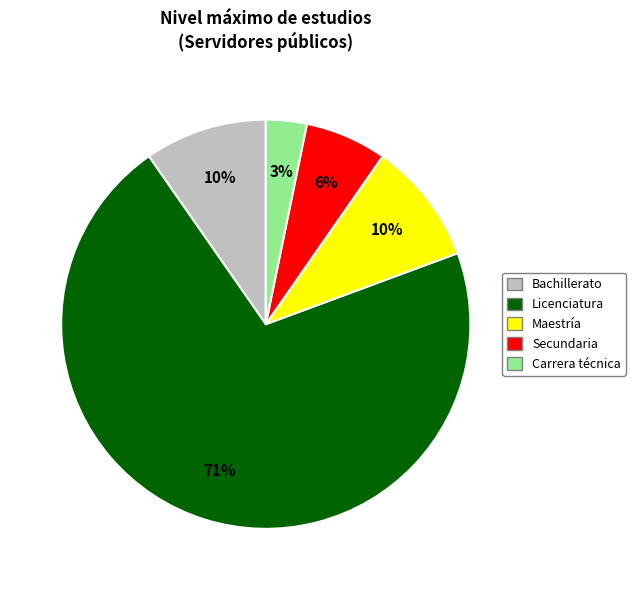

To the nearest percent, what is the difference between the largest and smallest slice percentages?

68%